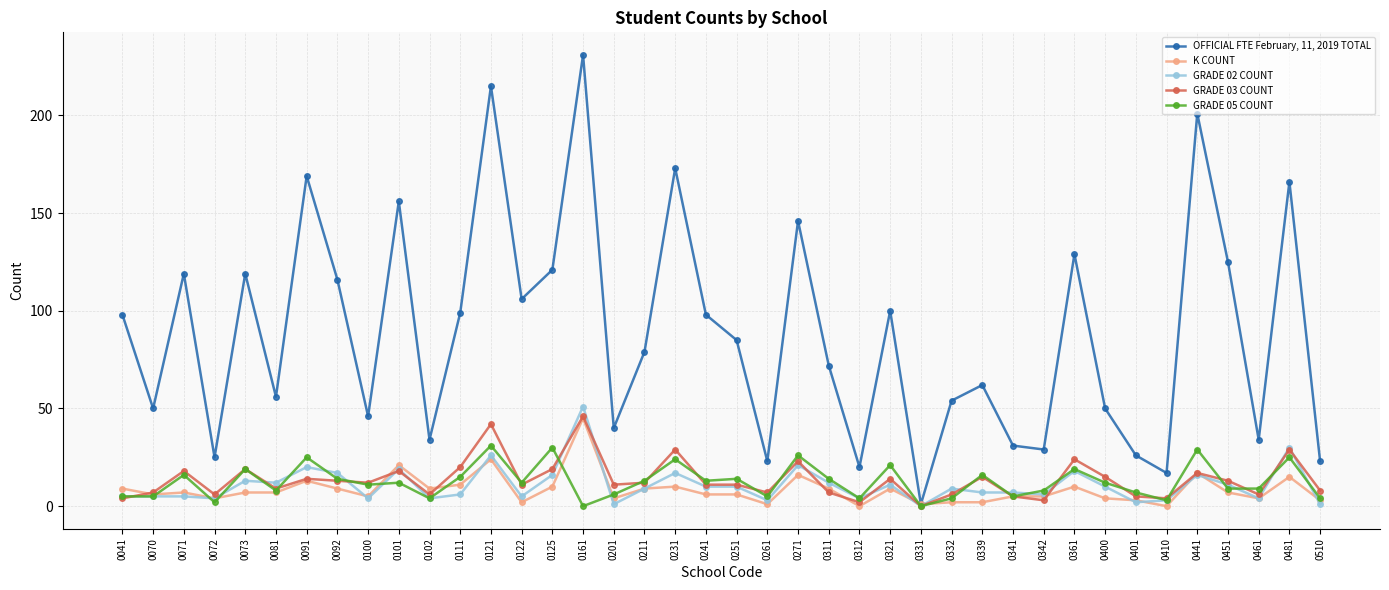

True or false: OFFICIAL FTE February, 11, 2019 TOTAL has a value of 125 at 0451.

True